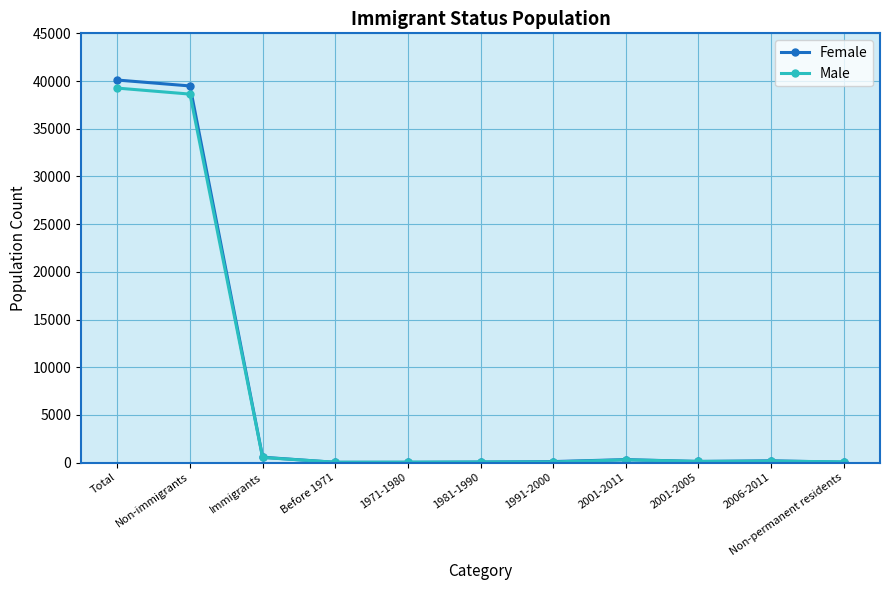

True or false: Male has more than 0 interior local peaks.

True